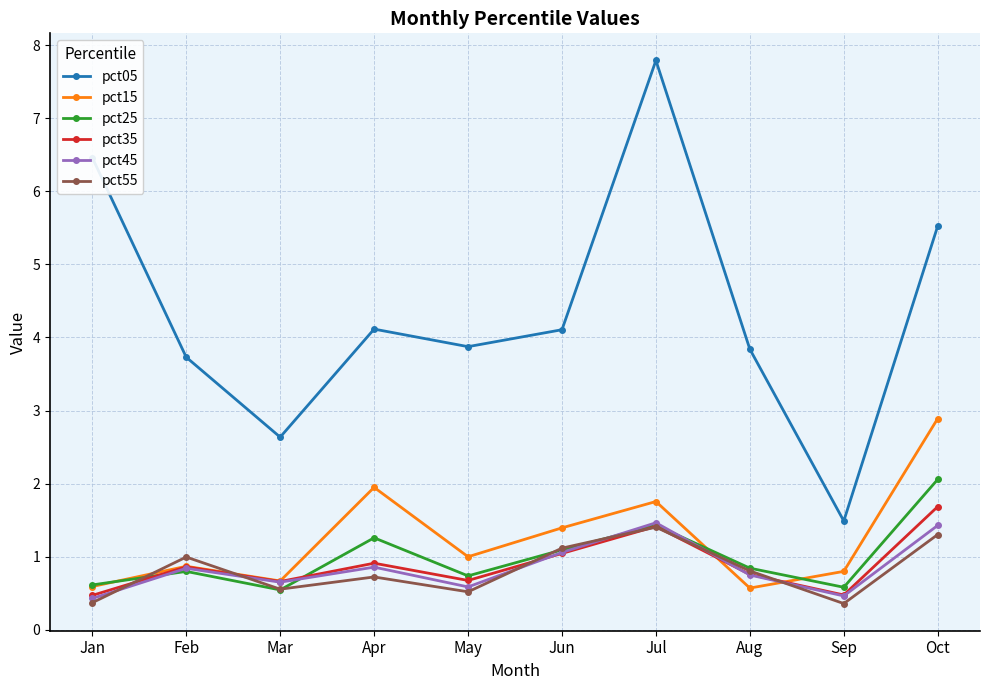

True or false: pct55 has more than 1 points higher than both neighbors.

True